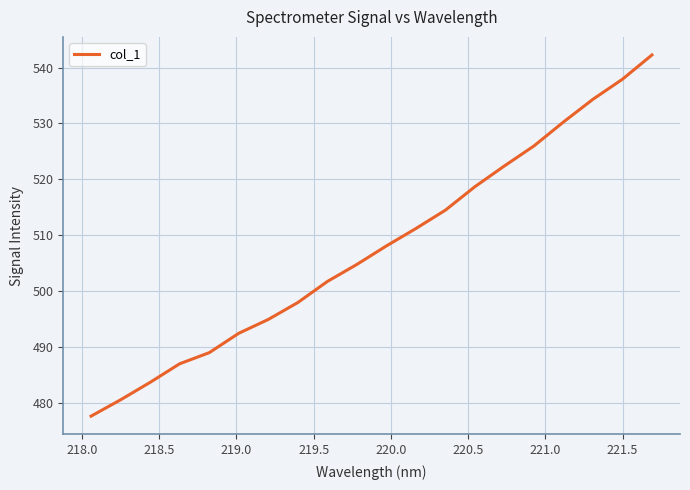

What is the difference between the maximum and minimum values?

64.7